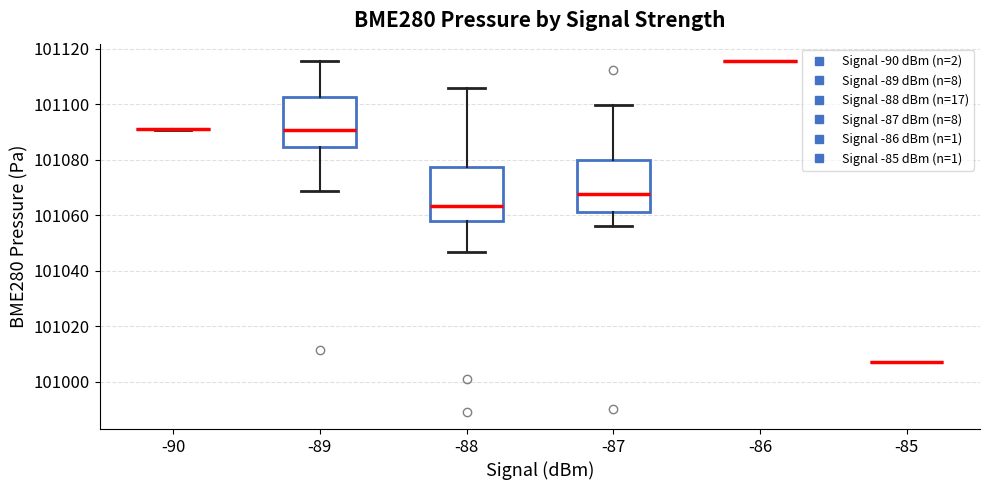

Reading left to right, transcribe this box plot: for each box, give where its median line is, the range the box spans, and where its two whiskers end, as read against the y-axis. The values are not printed on the chart, so give them approximately, as read against the axis.

-90: box collapsed to a line at 101090, whiskers 101090 to 101092
-89: median 101090, box 101084 to 101102, whiskers 101068 to 101116
-88: median 101064, box 101058 to 101078, whiskers 101046 to 101106
-87: median 101068, box 101062 to 101080, whiskers 101056 to 101100
-86: box collapsed to a line at 101116, whiskers 101116 to 101116
-85: box collapsed to a line at 101008, whiskers 101008 to 101008